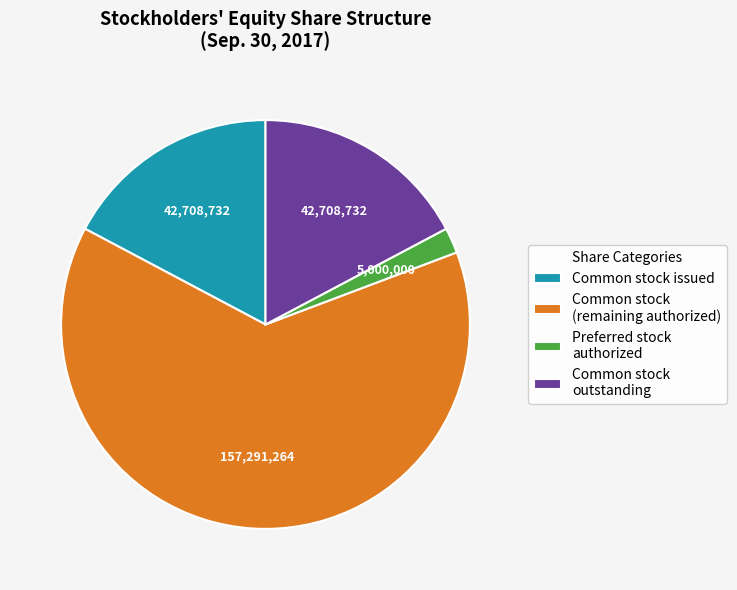

Is the sum of Common stock outstanding and Common stock (remaining authorized) greater than half?

Yes